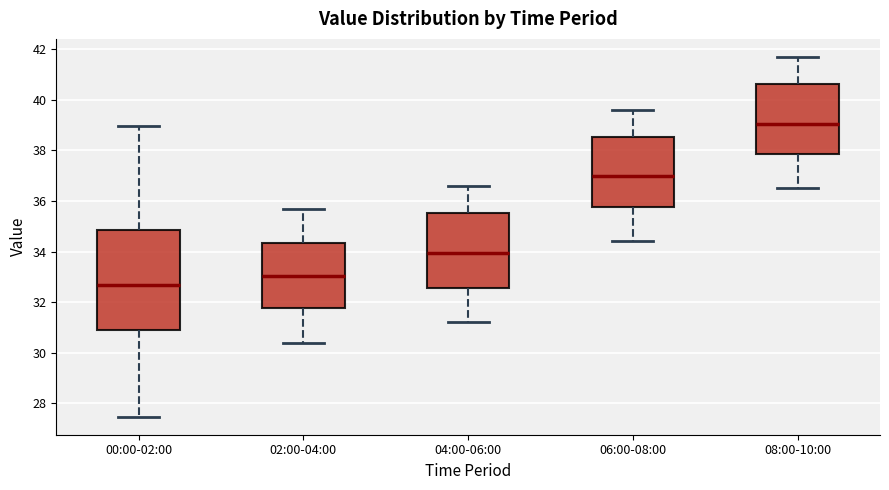

Which box's median line is the lowest?

00:00-02:00